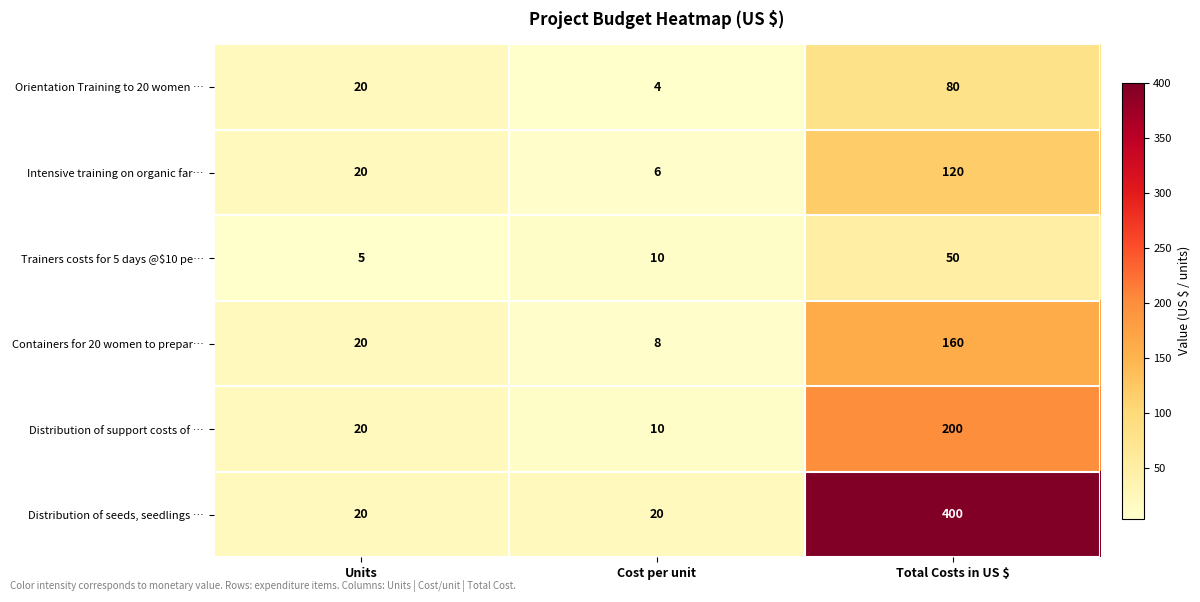

Between Units and Total Costs in US $, which series saw the biggest shift?

Distribution of seeds, seedlings …